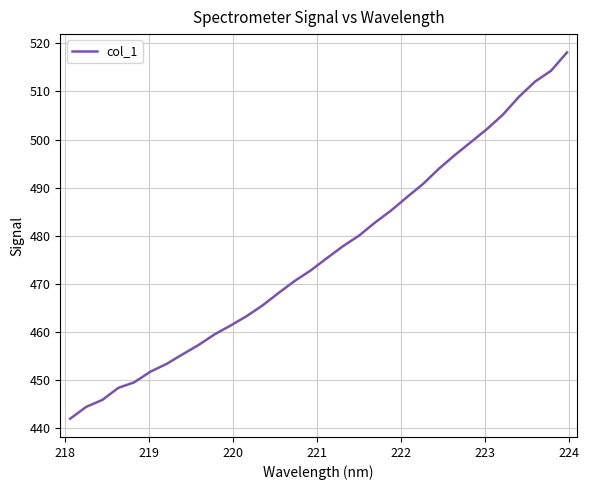

What is the difference between the maximum and minimum values?

76.1